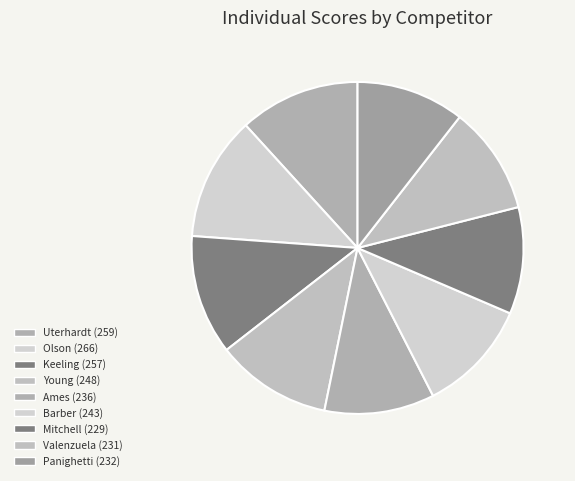

The Panighetti slice represents 11% of the pie. True or false?

True